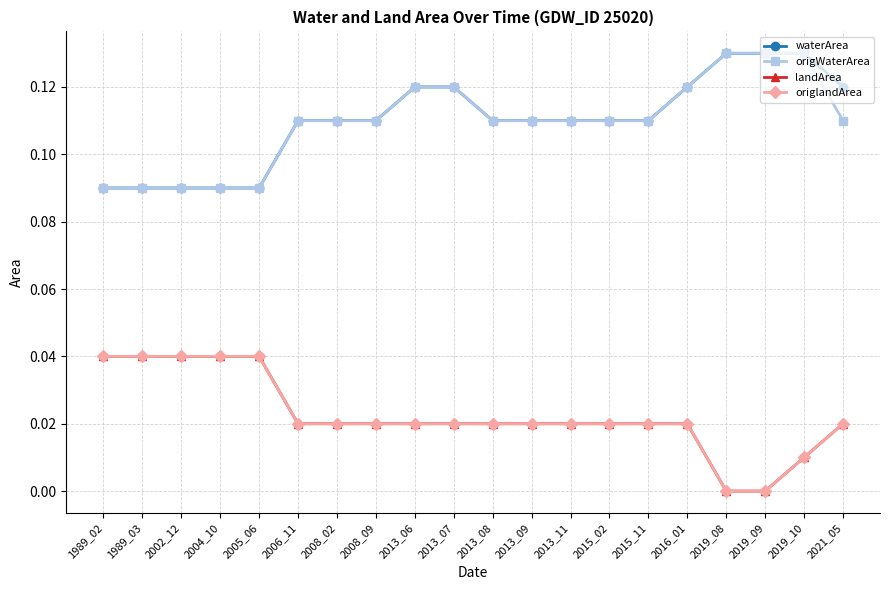

What is the value of the origWaterArea point at the 8th from the left?

0.1